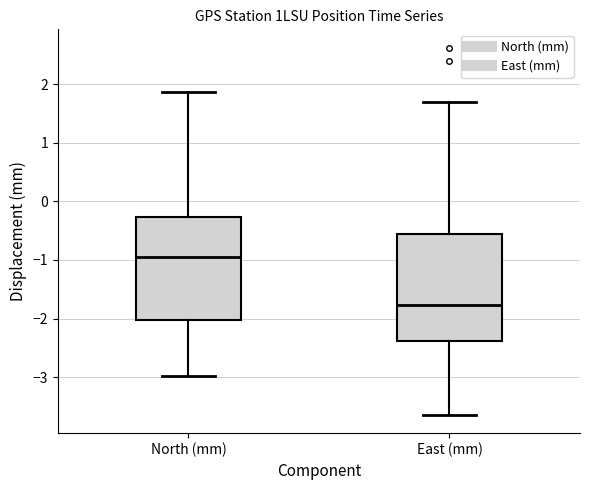

Reading left to right, transcribe this box plot: for each box, give where its median line is, the range the box spans, and where its two whiskers end, as read against the y-axis. The values are not printed on the chart, so give them approximately, as read against the axis.

North (mm): median -1.0, box -2.0 to -0.3, whiskers -3.0 to 1.9
East (mm): median -1.8, box -2.4 to -0.6, whiskers -3.6 to 1.7